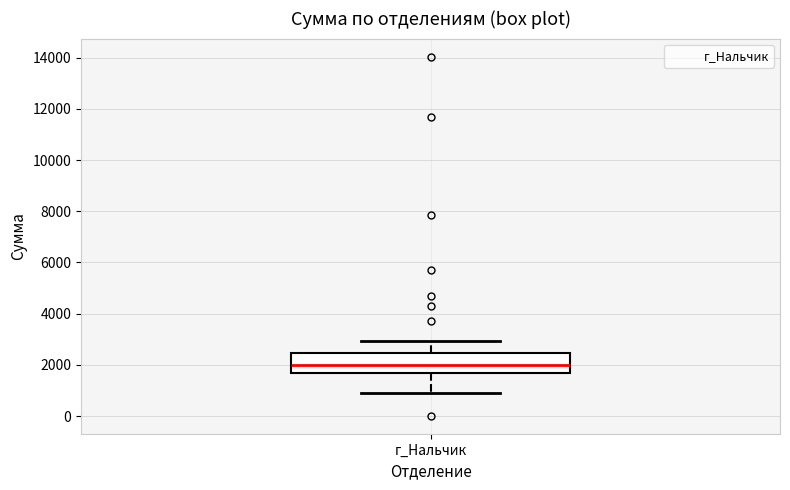

Transcribe this box plot: give where the median line is, the range the box spans, and where the two whiskers end, as read against the y-axis. The values are not printed on the chart, so give them approximately, as read against the axis.

median 2000, box 1600 to 2400, whiskers 1000 to 3000